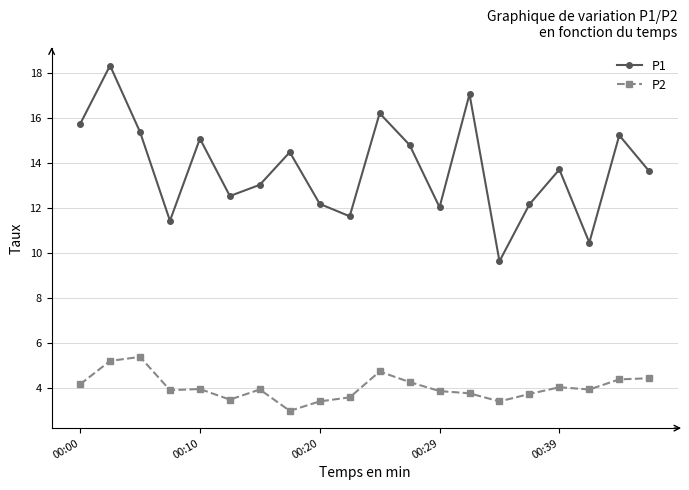

What is the value of the P1 point at the 6th from the left?

12.6